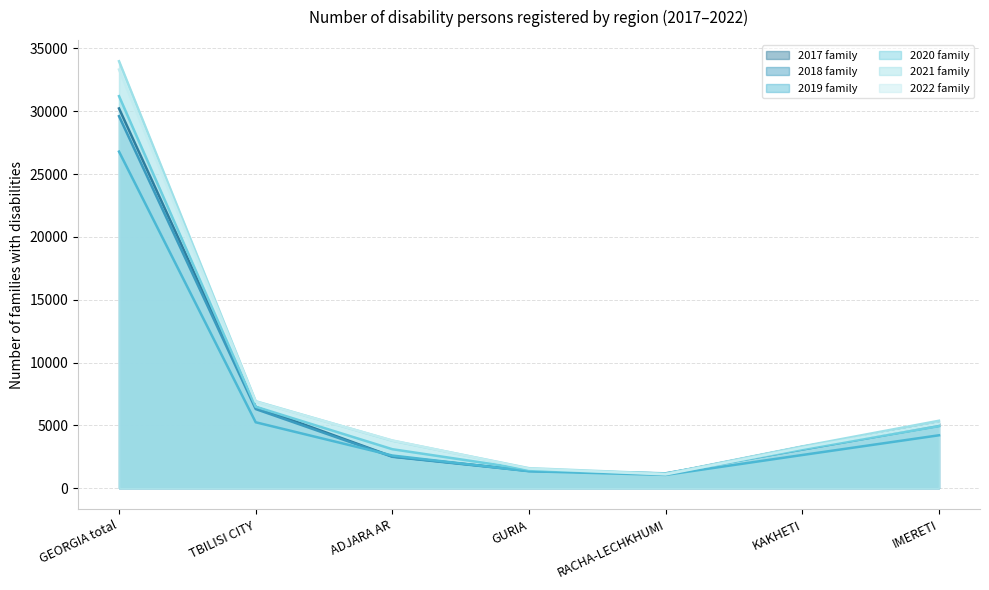

True or false: 2022 family and 2020 family intersect in this chart.

True